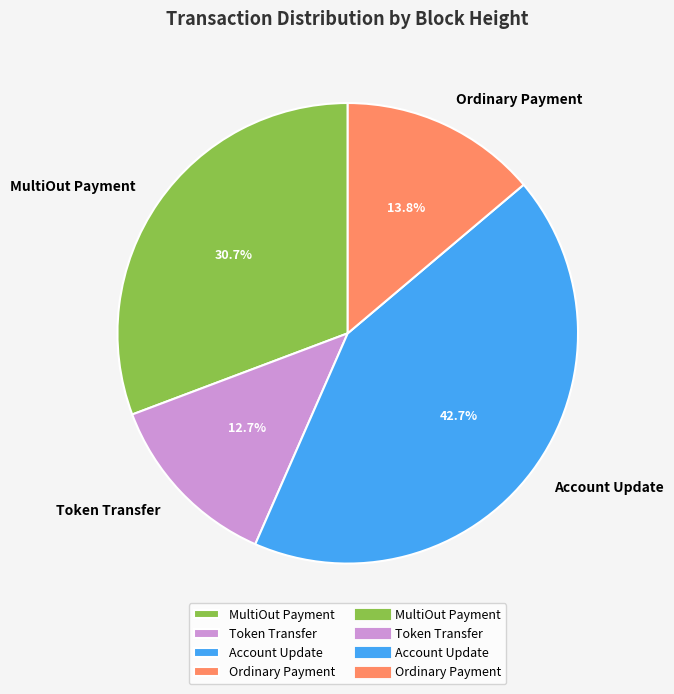

What is the ratio of the value at MultiOut Payment to the value at Token Transfer?

2.4